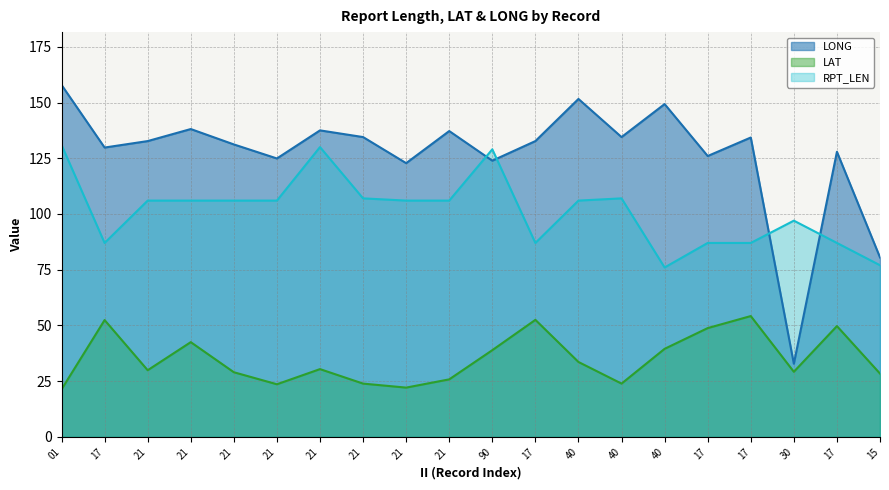

What is the value of the LONG point at the 13th from the left?

151.6